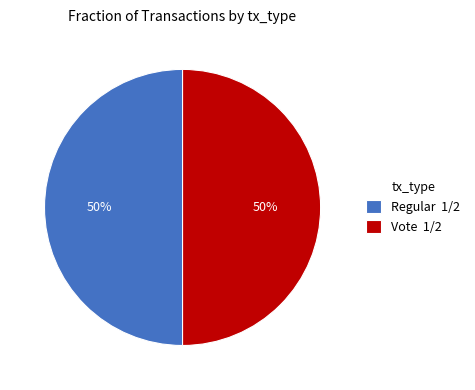

To the nearest percent, what is the average slice percentage?

50%